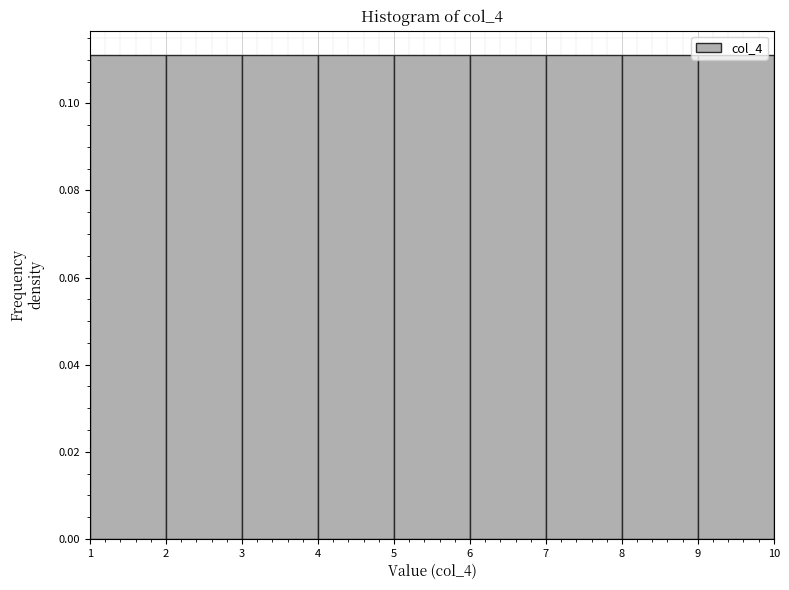

Reading left to right, transcribe this chart: for each bar, give the range it covers on the x-axis and its height. The values are not printed on the chart, so give them approximately, as read against the axis.

1 to 2: 0.112
2 to 3: 0.112
3 to 4: 0.112
4 to 5: 0.112
5 to 6: 0.112
6 to 7: 0.112
7 to 8: 0.112
8 to 9: 0.112
9 to 10: 0.112